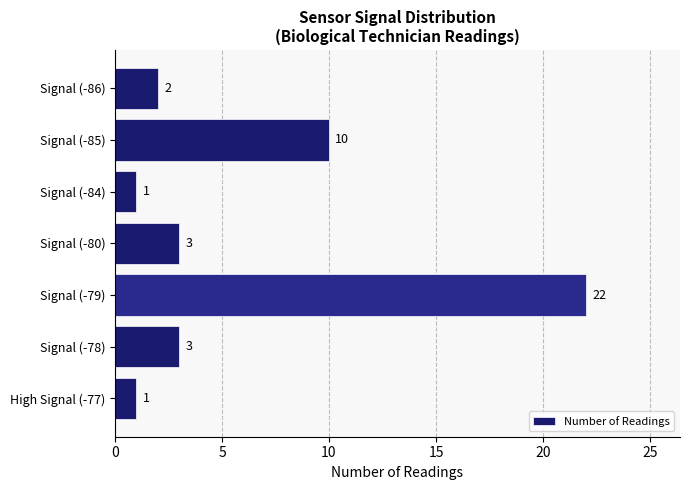

Does the chart contain any negative values?

No